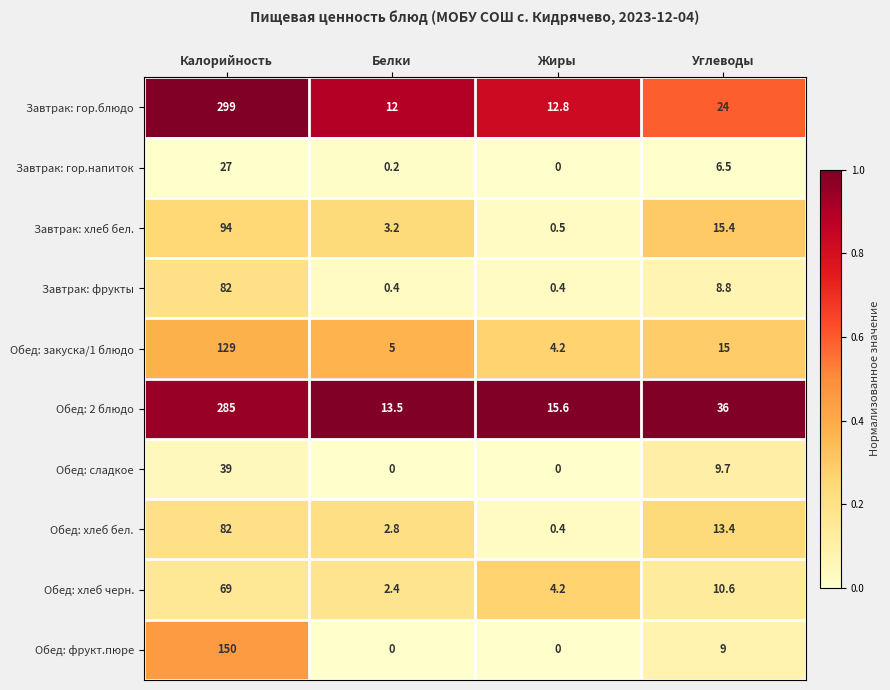

True or false: Завтрак: гор.блюдо has a value of 454.8 at Калорийность.

False